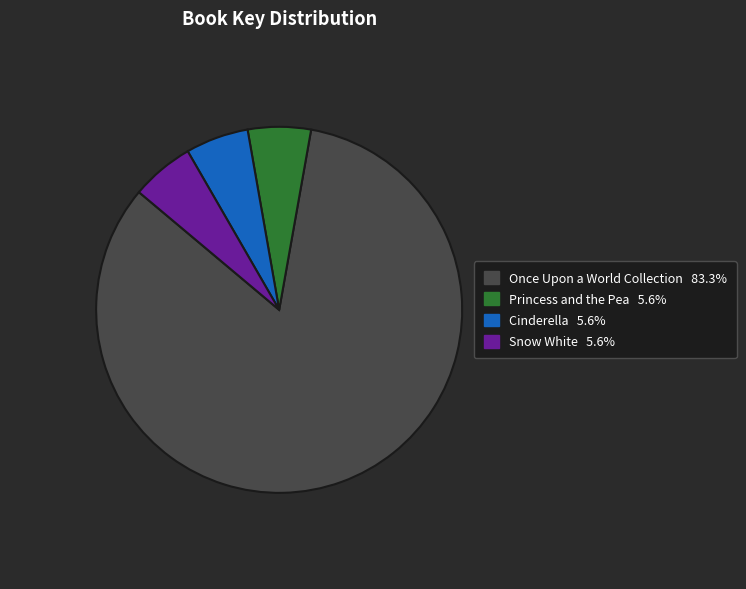

Combined, do Cinderella and Princess and the Pea account for over 50%?

No